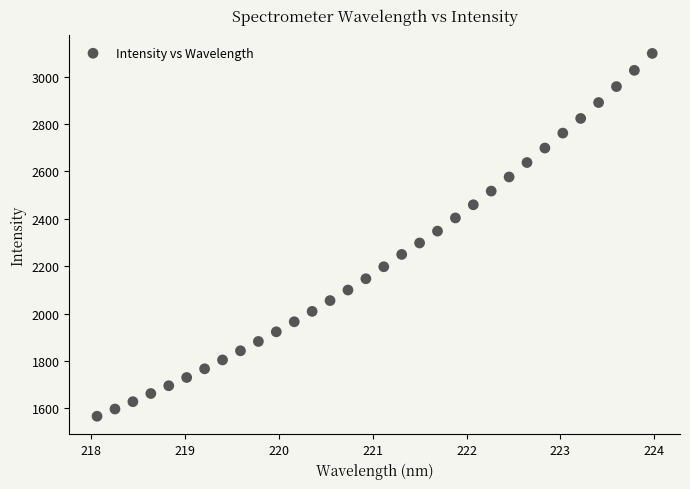

What is the range of Y values (max minus min)?

1531.1